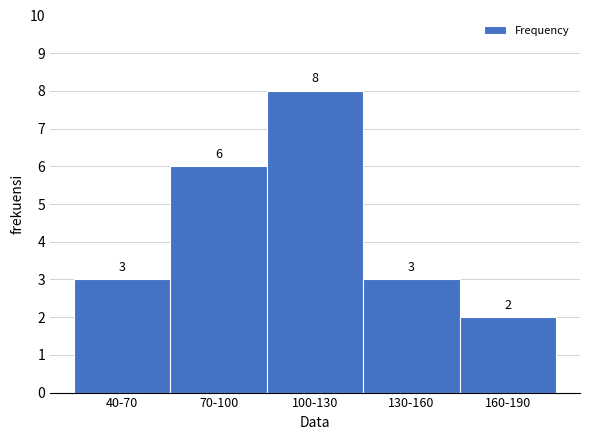

Reading right to left, what are all the values shown in this chart?

160-190=2	130-160=3	100-130=8	70-100=6	40-70=3